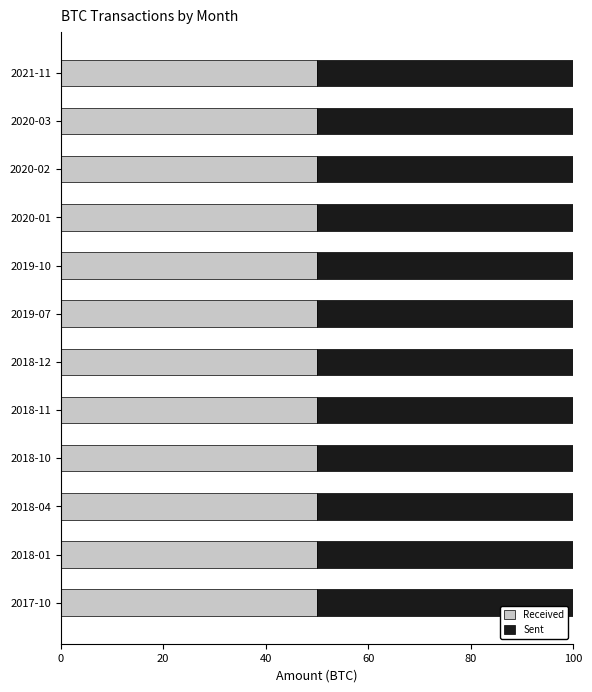

Which series has the largest range (max minus min)?

Received